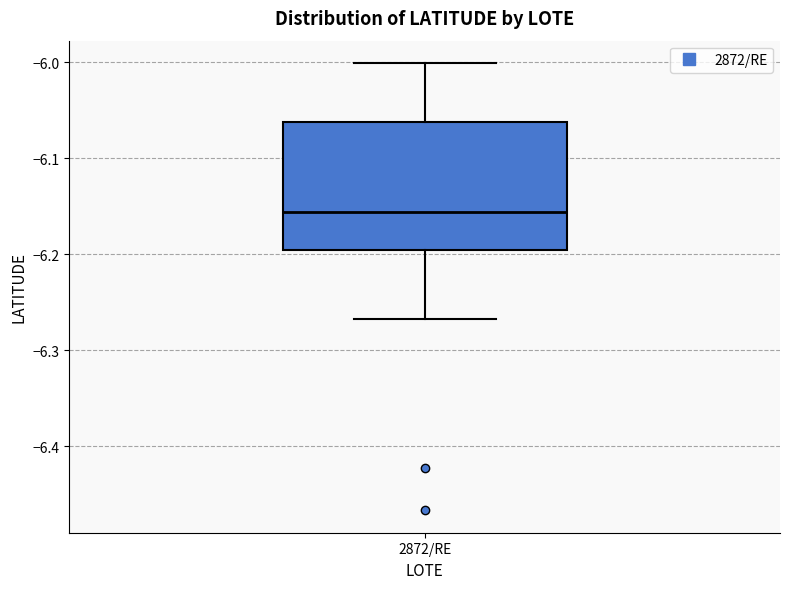

Transcribe this box plot: give where the median line is, the range the box spans, and where the two whiskers end, as read against the y-axis. The values are not printed on the chart, so give them approximately, as read against the axis.

median -6.16, box -6.20 to -6.06, whiskers -6.27 to -6.00